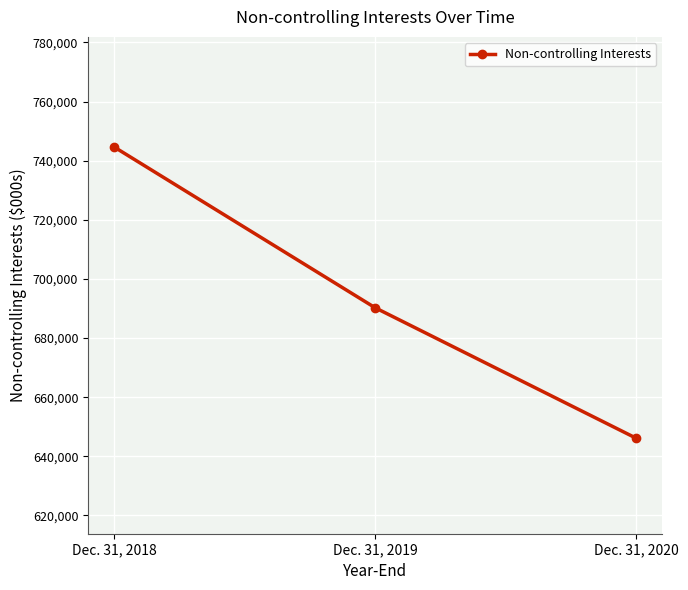

What is the difference between the values at Dec. 31, 2018 and Dec. 31, 2019?

54381